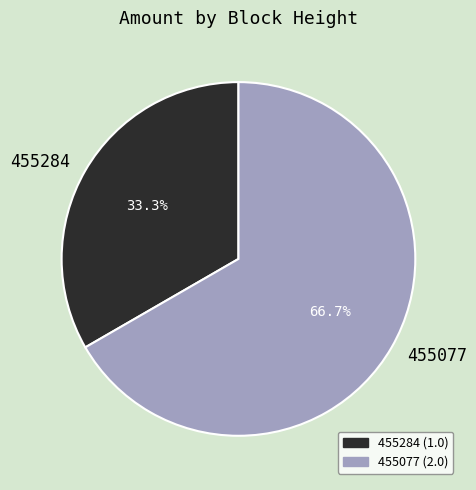

What percentage is the 455284 slice, to the nearest percent?

33%